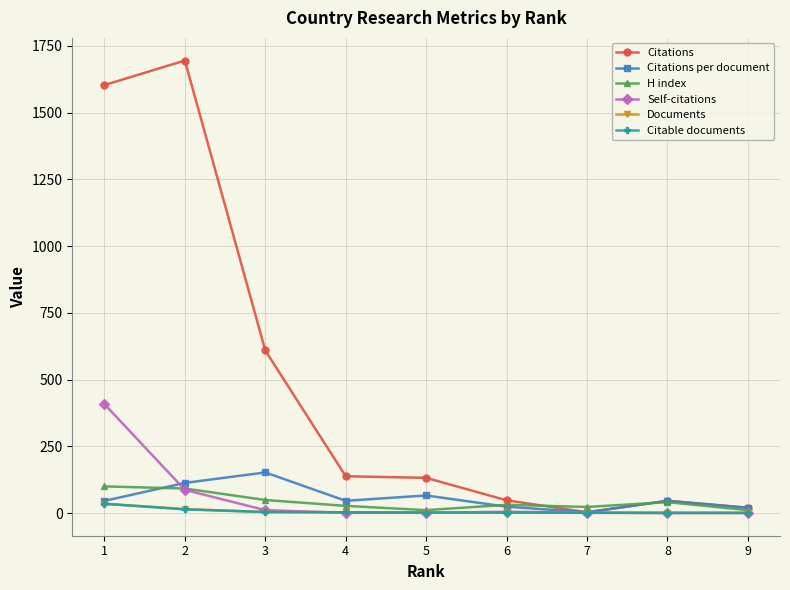

What is the maximum value for H index?

100.0